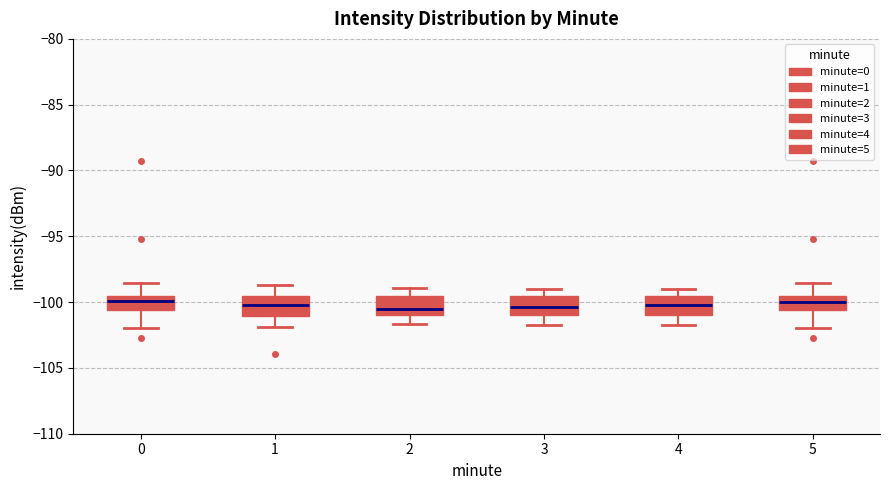

Where is the upper edge of the box at x = 2 on the y-axis? The values are not printed on the chart, so give them approximately, as read against the axis.

-99.5